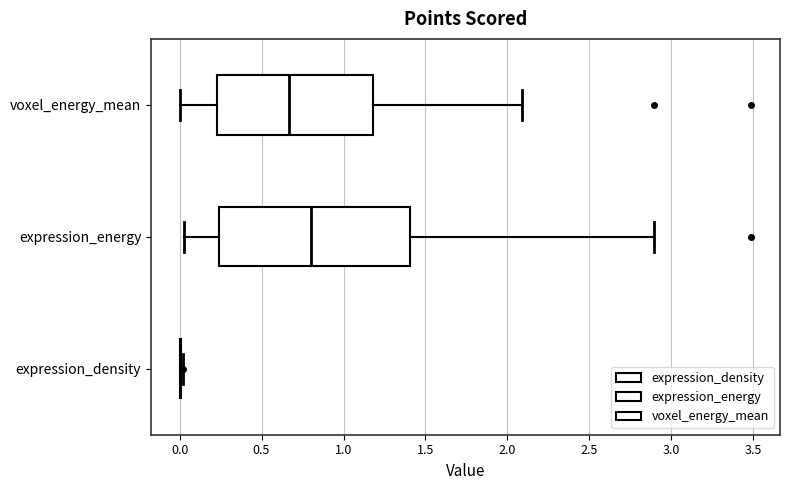

Comparing the boxes themselves (not the whiskers), which one is the widest?

expression_energy